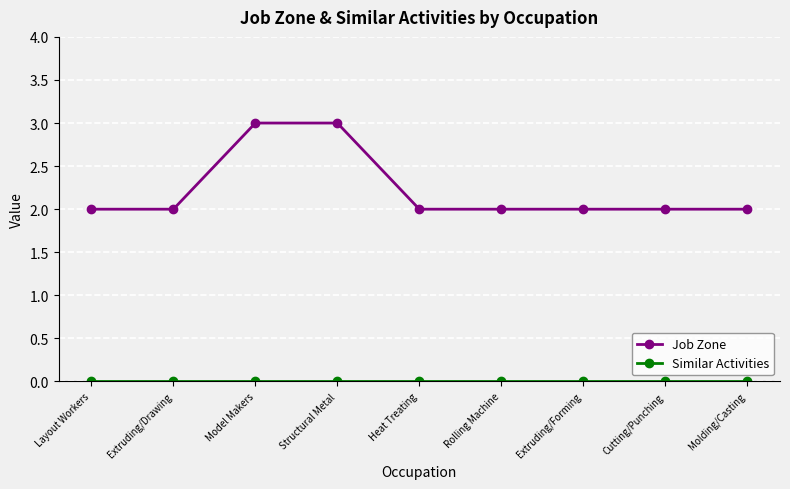

What is the label of the 4th point from the left?

Structural Metal